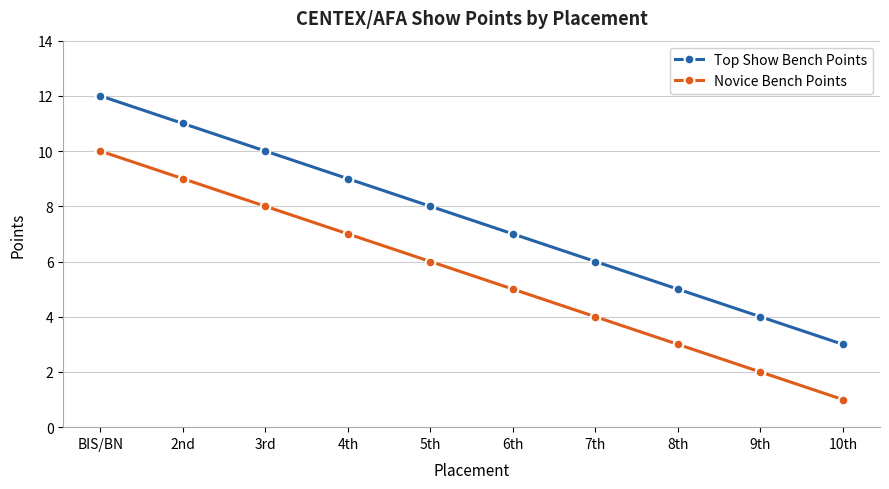

What is the label of the 1st point from the left?

BIS/BN